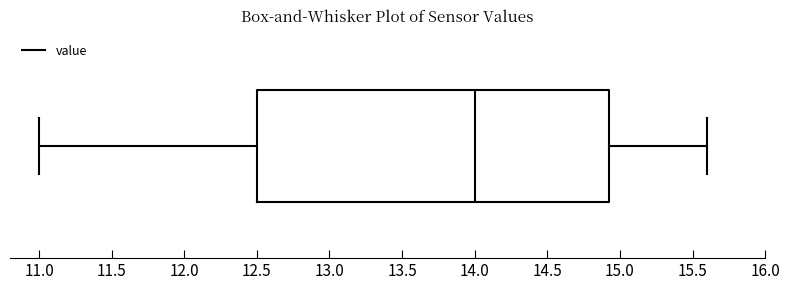

Transcribe this box plot: give where the median line is, the range the box spans, and where the two whiskers end, as read against the x-axis. The values are not printed on the chart, so give them approximately, as read against the axis.

median 14.00, box 12.50 to 14.95, whiskers 11.00 to 15.60